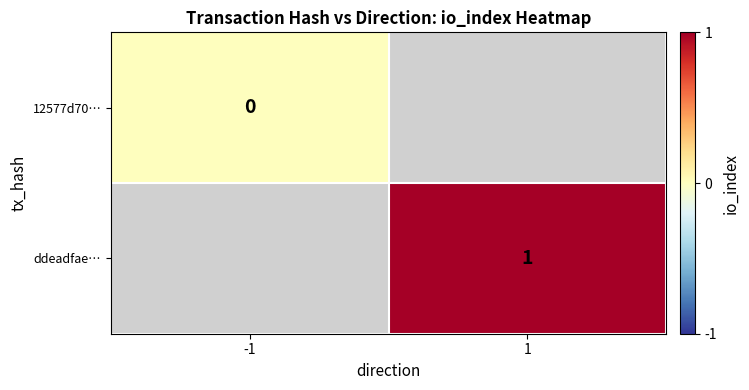

Is it true that ddeadfae… equals 1 at 1?

True